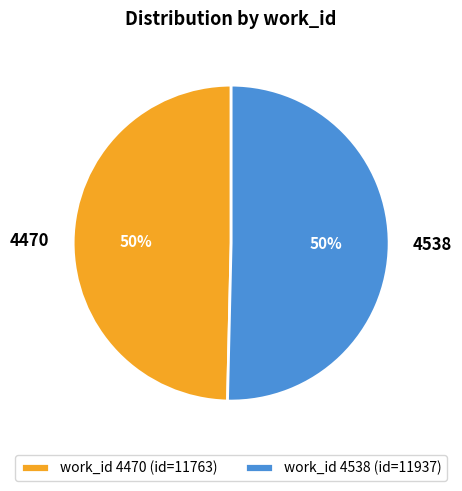

Which slice represents more than half of the pie?

4538